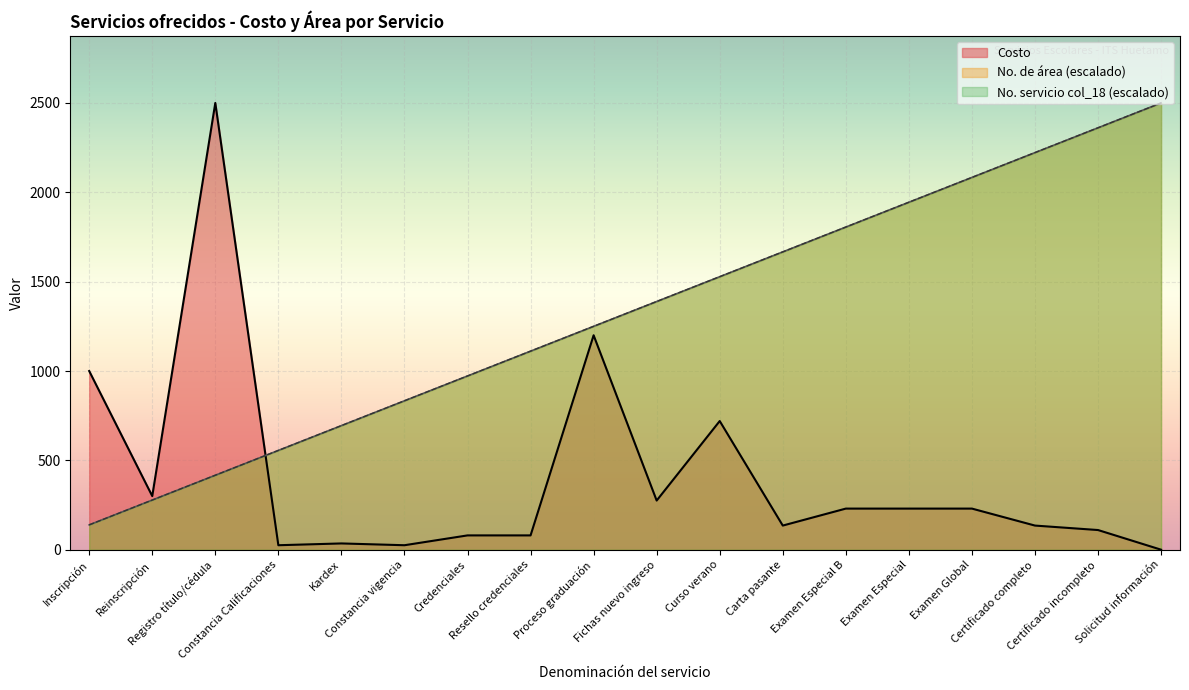

Where do Costo and No. de área first cross each other?

Registro título/cédula and Constancia Calificaciones